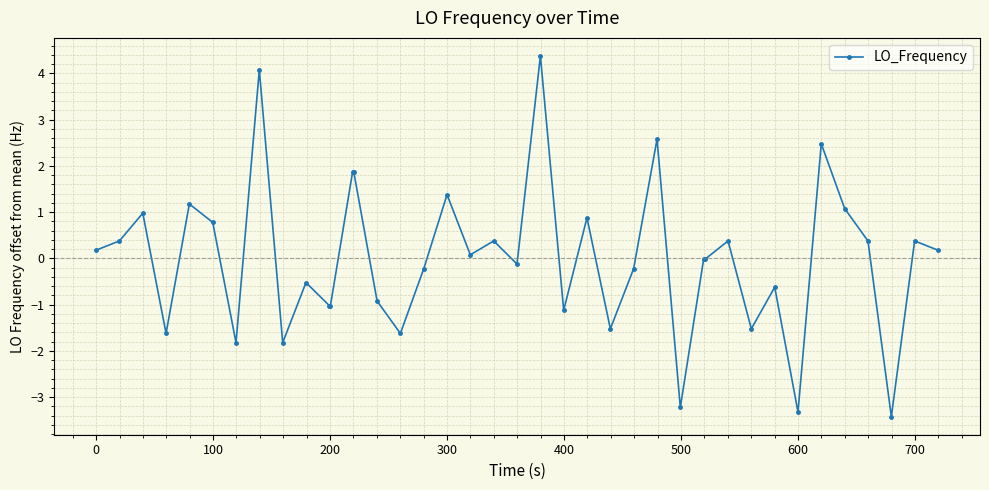

Is this an area chart (filled region under the line)?

No